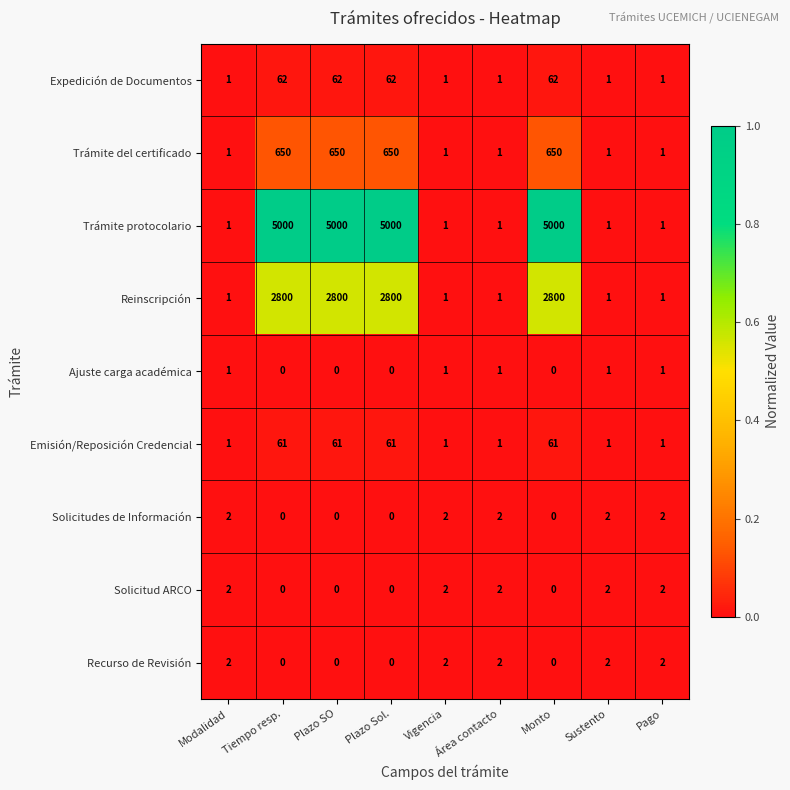

Is it true that Expedición de Documentos equals 62 at Monto?

True